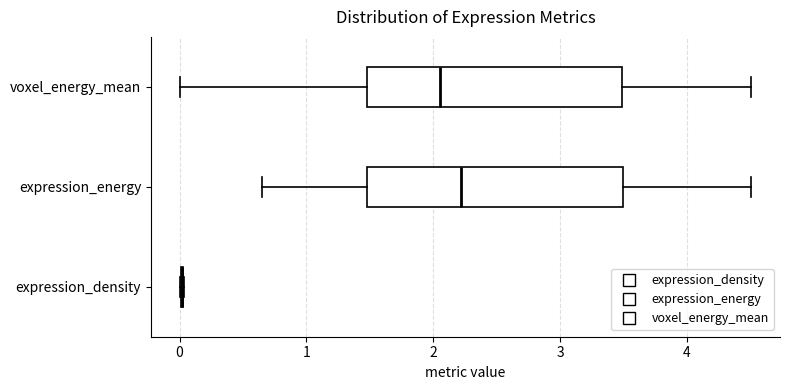

Reading bottom to top, transcribe this box plot: for each box, give where its median line is, the range the box spans, and where its two whiskers end, as read against the x-axis. The values are not printed on the chart, so give them approximately, as read against the axis.

expression_density: box collapsed to a line at 0.0, whiskers 0.0 to 0.0
expression_energy: median 2.2, box 1.5 to 3.5, whiskers 0.6 to 4.5
voxel_energy_mean: median 2.1, box 1.5 to 3.5, whiskers 0.0 to 4.5